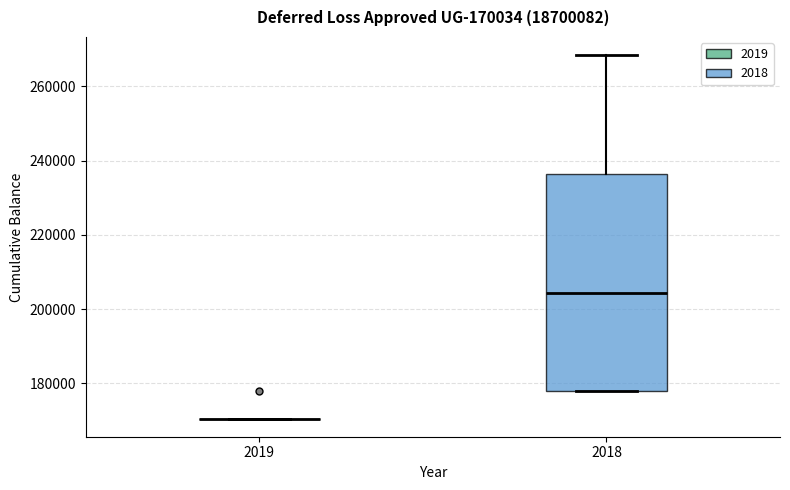

Comparing the boxes themselves (not the whiskers), which one is the tallest?

2018